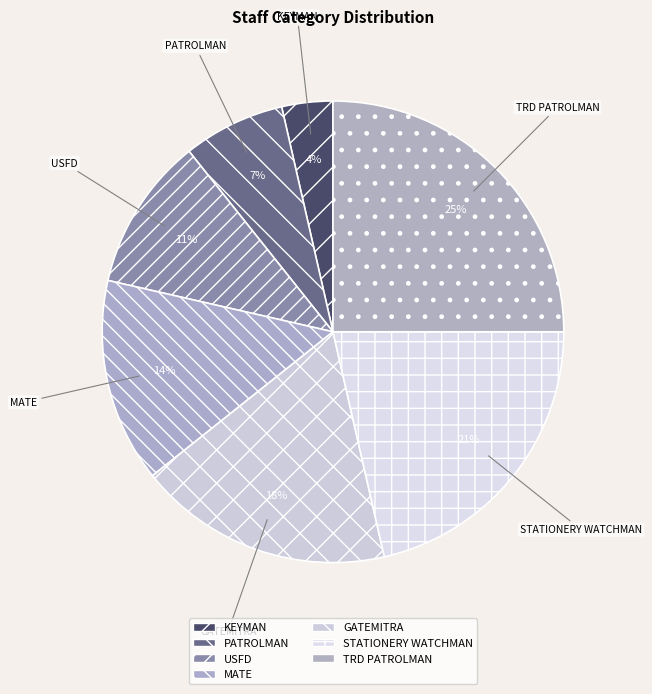

To the nearest percent, what percentage of the pie is MATE?

14%